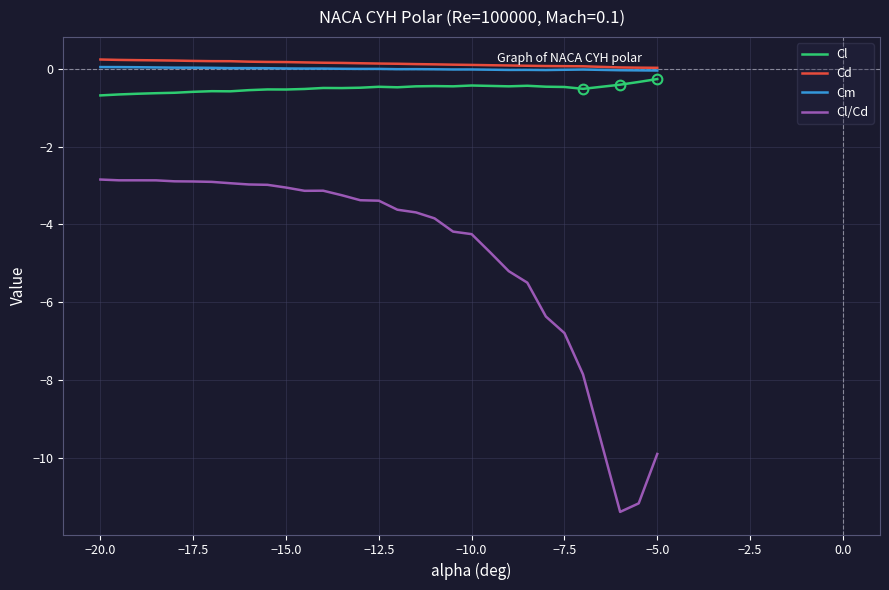

Which series has the widest spread of values?

Cl/Cd